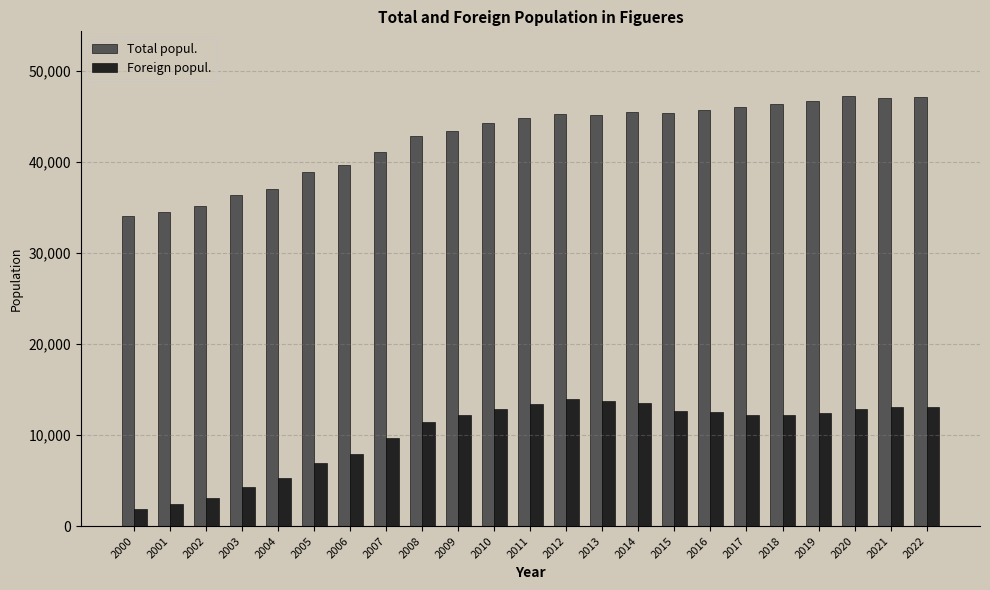

At how many categories does at least one series exceed 23033?

23